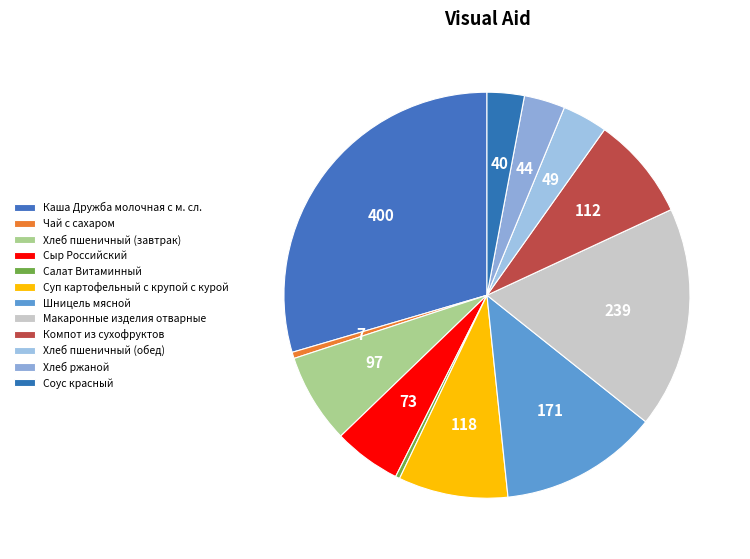

Approximately how many times larger is the value at Сыр Российский compared to Салат Витаминный?

15.7